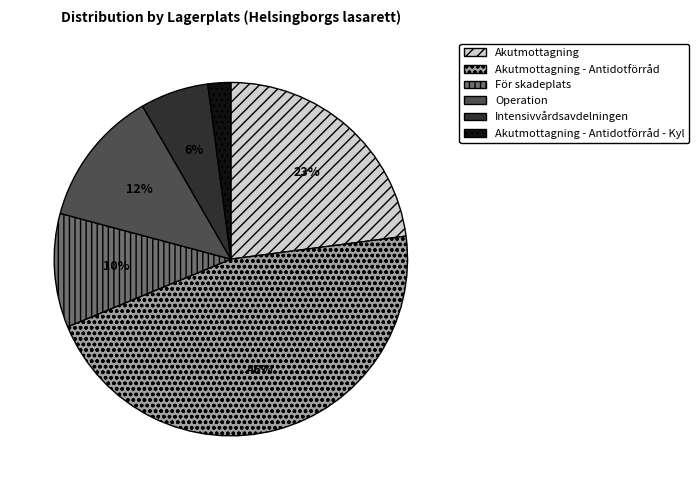

Is there a majority slice in this chart?

No